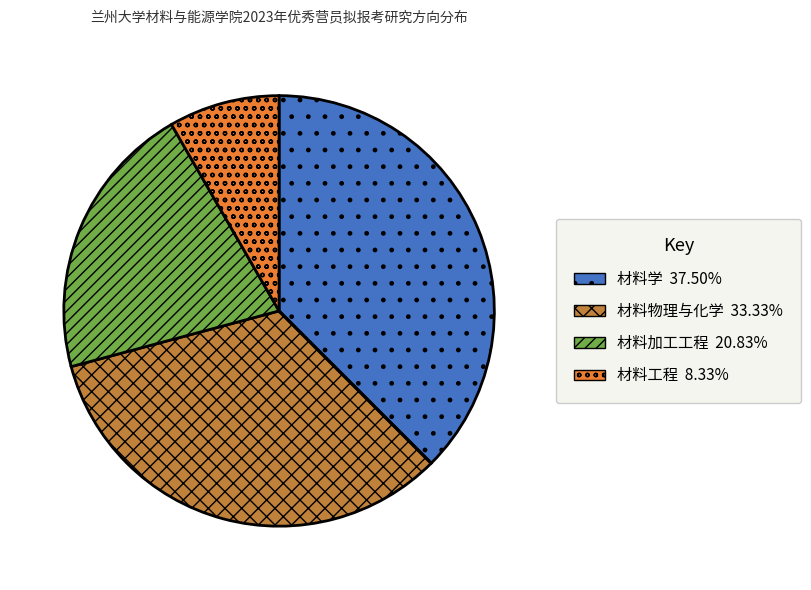

What is the largest slice in the pie chart?

材料学